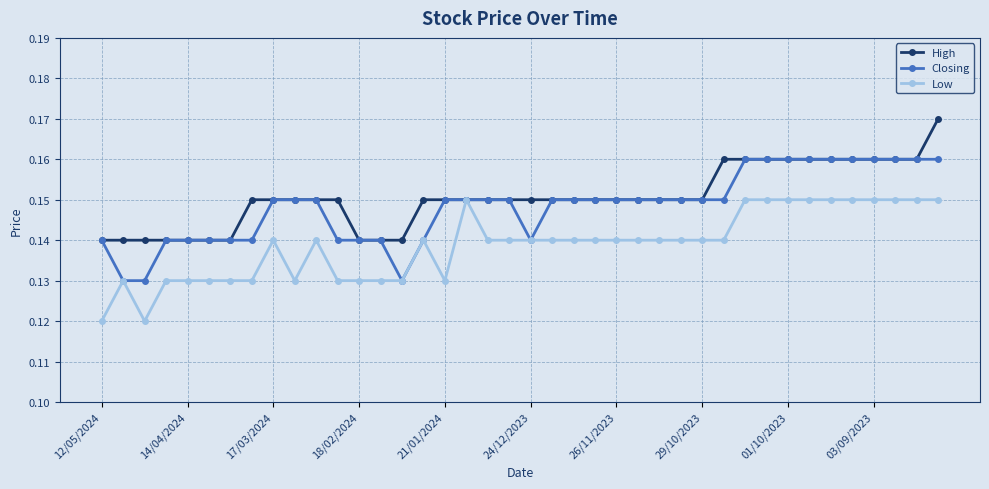

At how many categories does at least one series exceed 0?

40